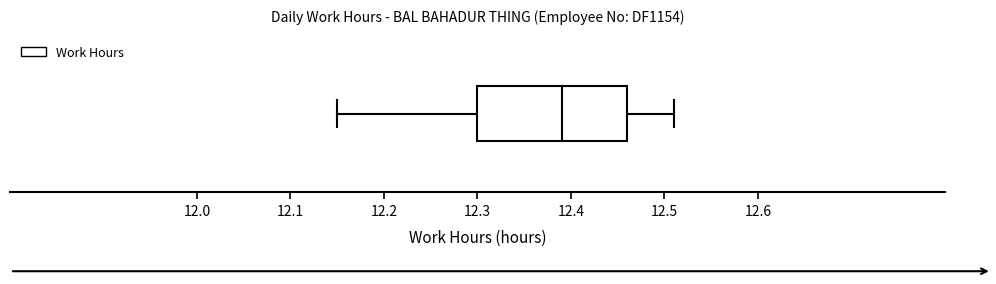

Where does the median line of the box sit on the x-axis? The values are not printed on the chart, so give them approximately, as read against the axis.

12.39